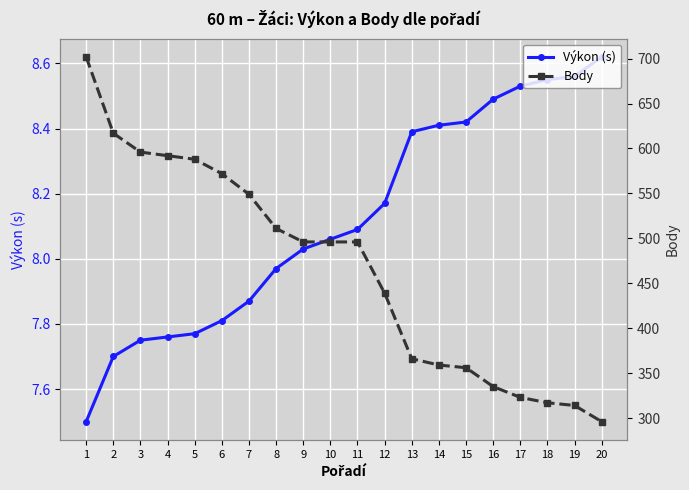

Reading right to left, transcribe all the data shown in this chart.

Výkon (s): 20=8.6	19=8.6	18=8.6	17=8.5	16=8.5	15=8.4	14=8.4	13=8.4	12=8.2	11=8.1	10=8.1	9=8.0	8=8.0	7=7.9	6=7.8	5=7.8	4=7.8	3=7.8	2=7.7	1=7.5
Body: 20=296.0	19=314.0	18=317.0	17=323.0	16=335.0	15=356.0	14=359.0	13=366.0	12=439.0	11=496.0	10=496.0	9=496.0	8=511.0	7=549.0	6=572.0	5=588.0	4=592.0	3=596.0	2=617.0	1=702.0